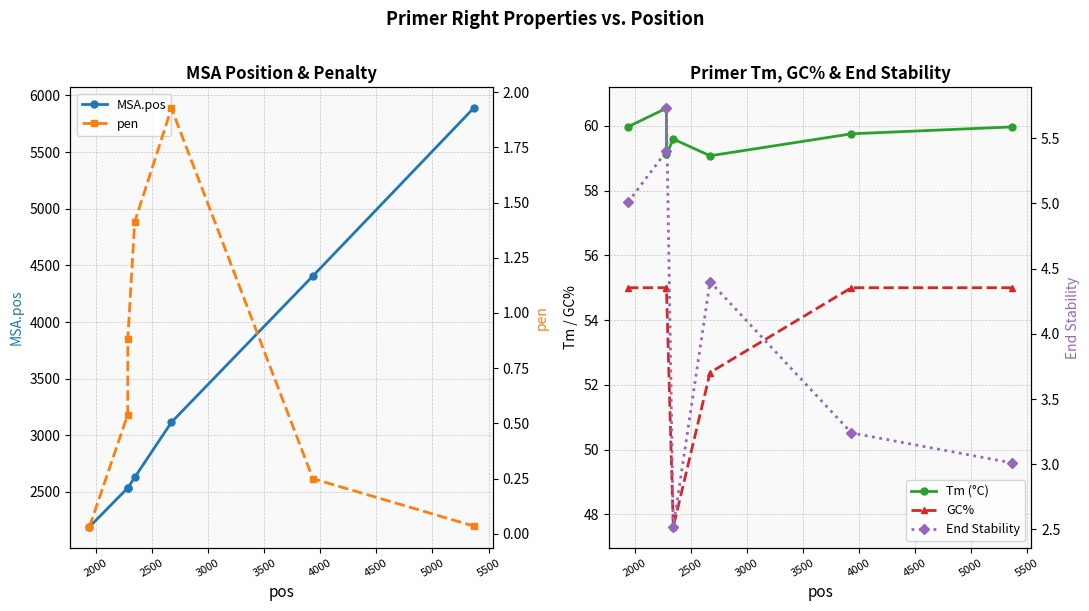

True or false: MSA.pos has more than 1 points higher than both neighbors.

False